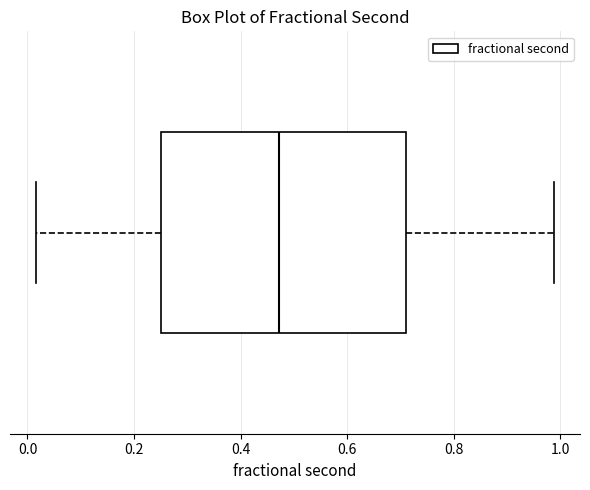

Transcribe this box plot: give where the median line is, the range the box spans, and where the two whiskers end, as read against the x-axis. The values are not printed on the chart, so give them approximately, as read against the axis.

median 0.48, box 0.26 to 0.72, whiskers 0.02 to 0.98